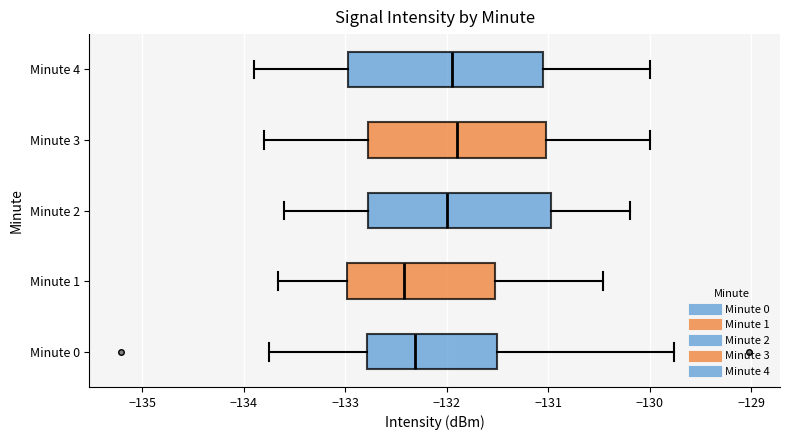

Where does the right whisker of the box for Minute 0 end on the x-axis? The values are not printed on the chart, so give them approximately, as read against the axis.

-129.8